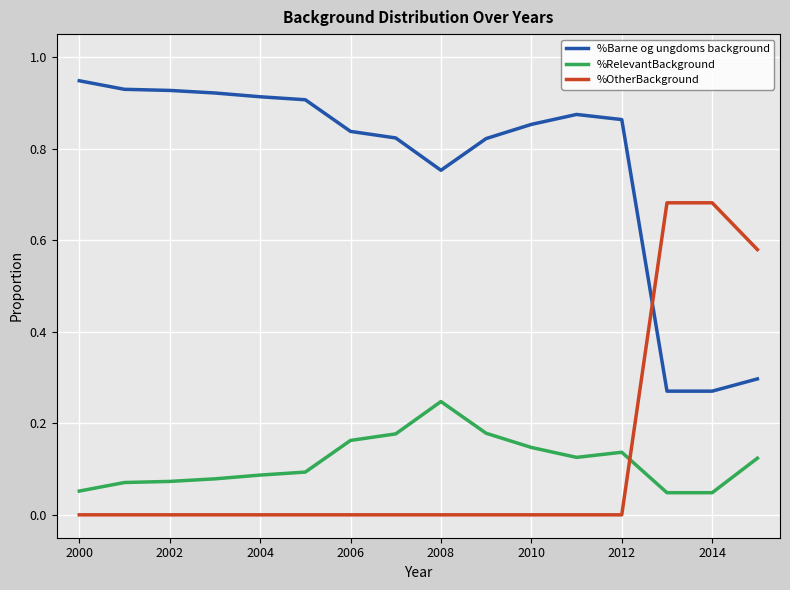

List the series in order of their peak value, lowest first.

%RelevantBackground, %OtherBackground, %Barne og ungdoms background